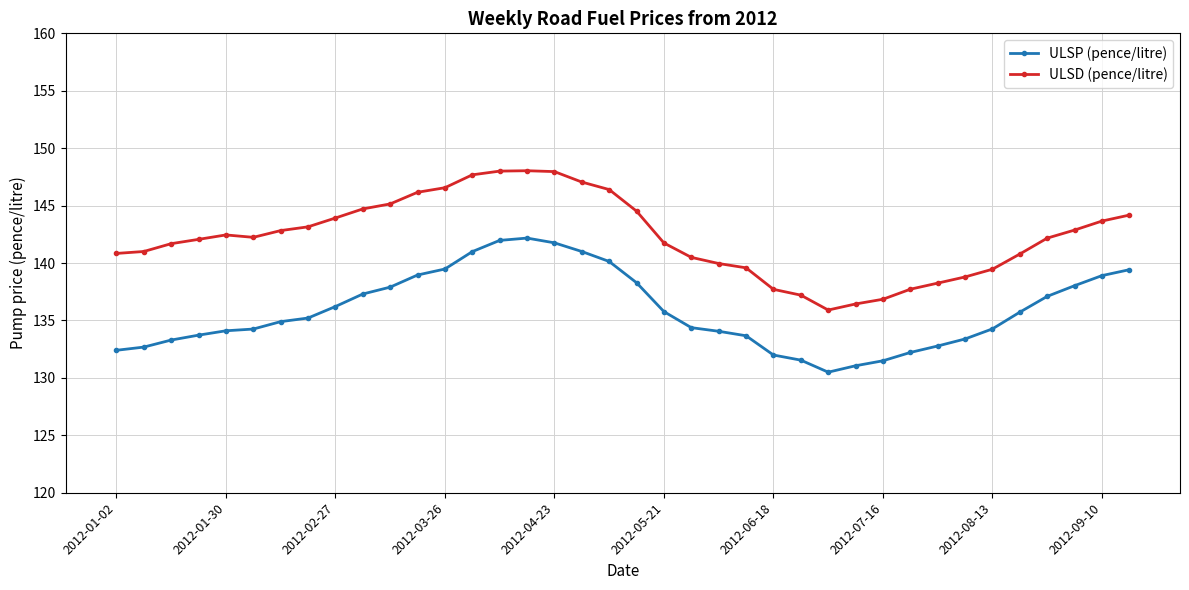

What is the difference between the maximum and minimum values in the ULSD (pence/litre) series?

12.1